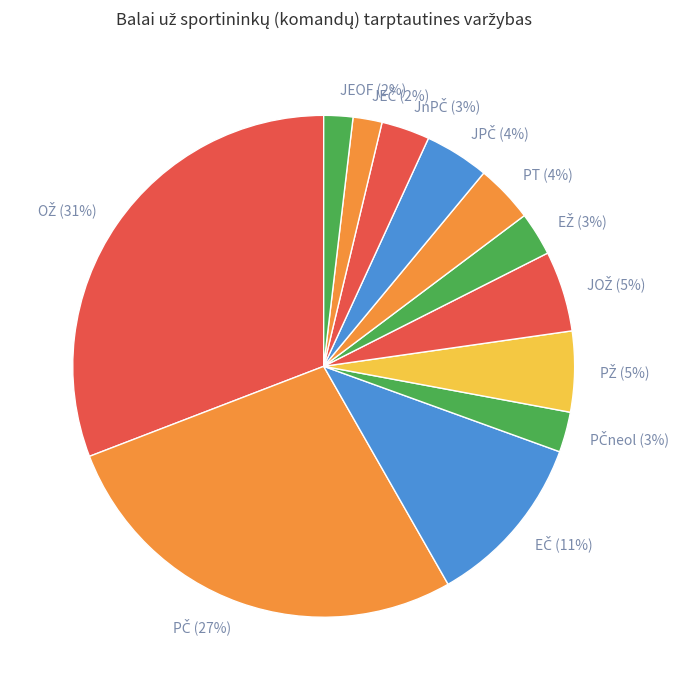

Is there a majority slice in this chart?

No